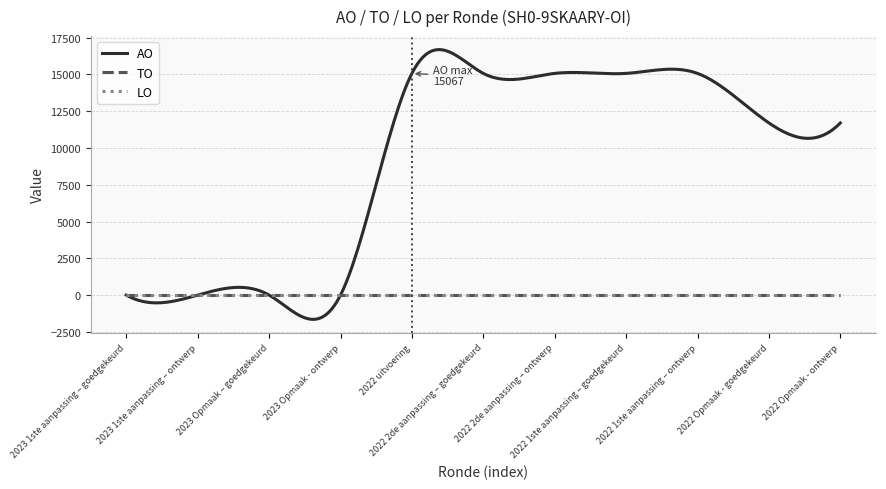

Reading left to right, what are all the values shown in this chart?

AO: 2023 1ste aanpassing – goedgekeurd=0	2023 1ste aanpassing – ontwerp=0	2023 Opmaak – goedgekeurd=0	2023 Opmaak - ontwerp=0	2022 uitvoering=15067	2022 2de aanpassing – goedgekeurd=15067	2022 2de aanpassing – ontwerp=15067	2022 1ste aanpassing – goedgekeurd=15067	2022 1ste aanpassing – ontwerp=15067	2022 Opmaak - goedgekeurd=11700	2022 Opmaak - ontwerp=11700
TO: 2023 1ste aanpassing – goedgekeurd=0	2023 1ste aanpassing – ontwerp=0	2023 Opmaak – goedgekeurd=0	2023 Opmaak - ontwerp=0	2022 uitvoering=0	2022 2de aanpassing – goedgekeurd=0	2022 2de aanpassing – ontwerp=0	2022 1ste aanpassing – goedgekeurd=0	2022 1ste aanpassing – ontwerp=0	2022 Opmaak - goedgekeurd=0	2022 Opmaak - ontwerp=0
LO: 2023 1ste aanpassing – goedgekeurd=0	2023 1ste aanpassing – ontwerp=0	2023 Opmaak – goedgekeurd=0	2023 Opmaak - ontwerp=0	2022 uitvoering=0	2022 2de aanpassing – goedgekeurd=0	2022 2de aanpassing – ontwerp=0	2022 1ste aanpassing – goedgekeurd=0	2022 1ste aanpassing – ontwerp=0	2022 Opmaak - goedgekeurd=0	2022 Opmaak - ontwerp=0